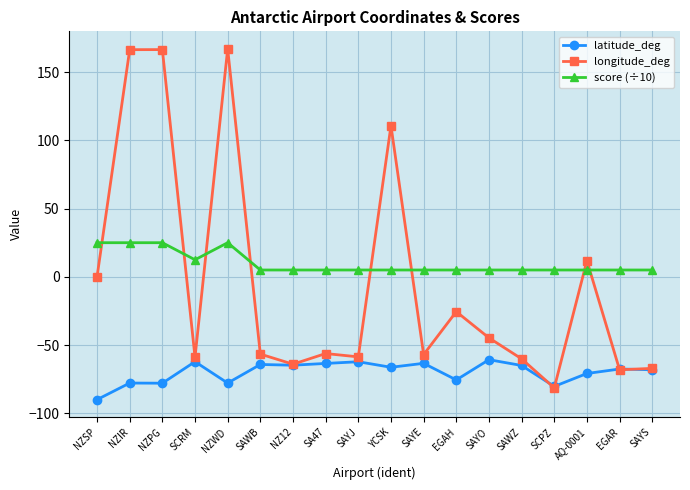

True or false: longitude_deg and score (÷10) cross at least once.

True